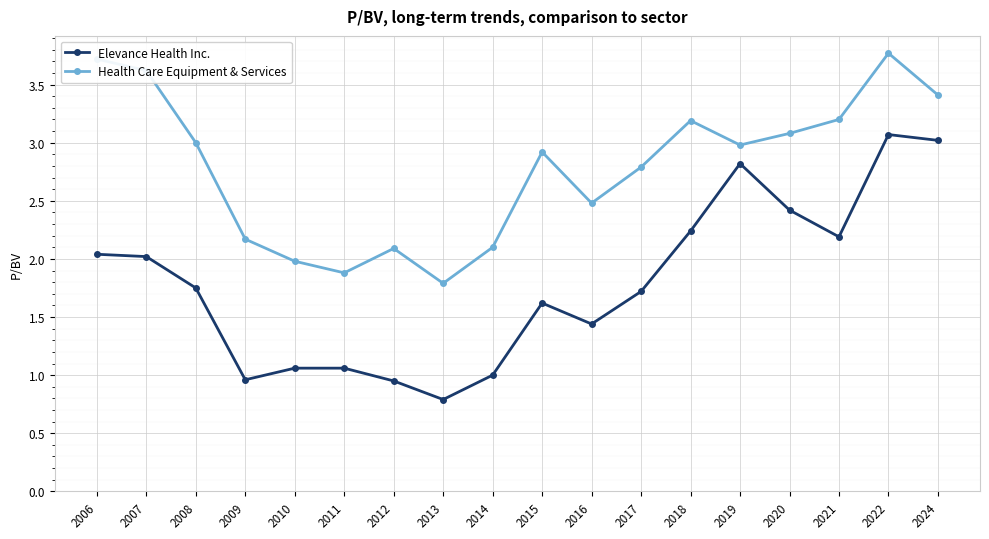

What is the total value across all series at 2011?

2.9